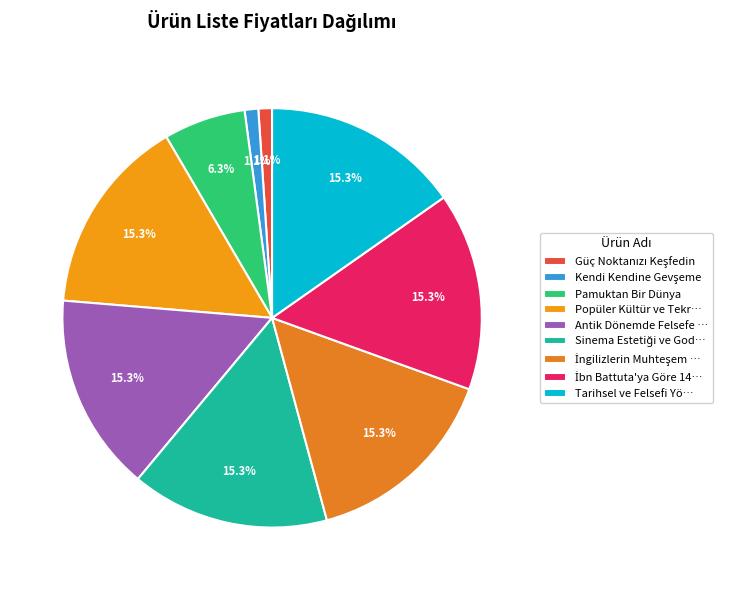

How many slices are in this pie chart?

9